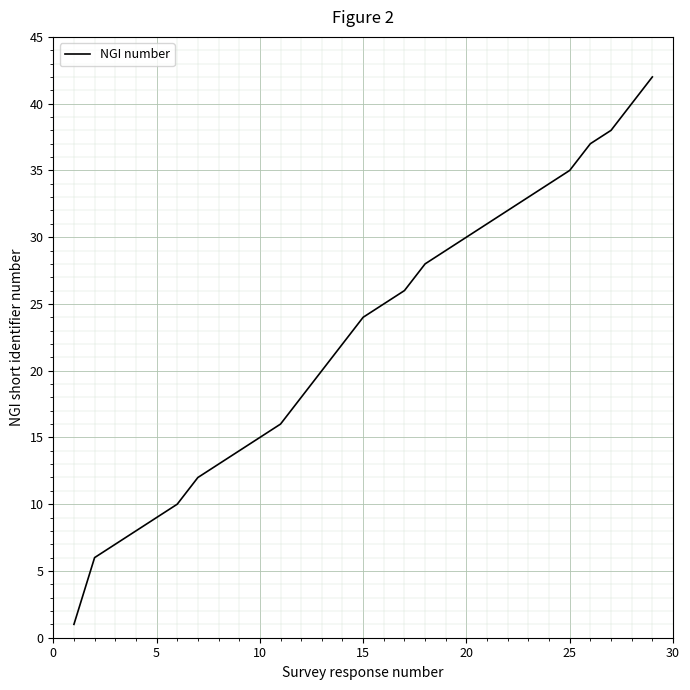

What is the maximum value shown in the chart?

42